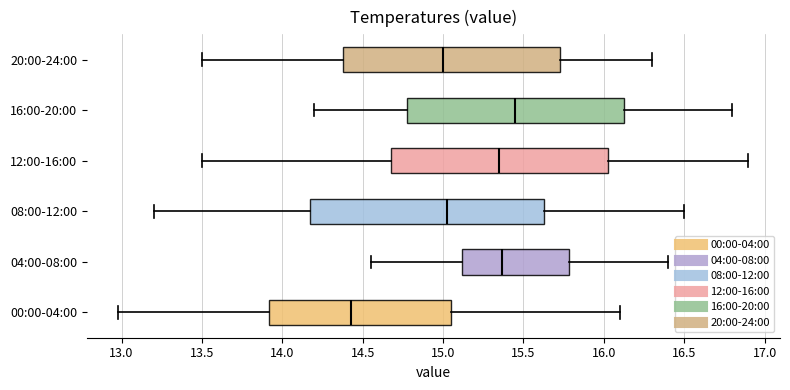

Where is the right edge of the box for 20:00-24:00 on the x-axis? The values are not printed on the chart, so give them approximately, as read against the axis.

15.75